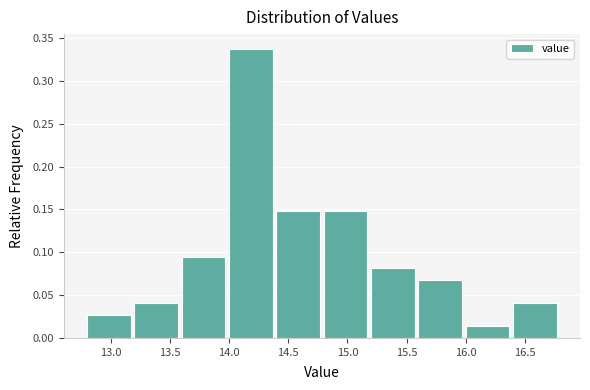

What is the height of the bar covering 15.6 to 16.0 on the x-axis? The values are not printed on the chart, so give them approximately, as read against the axis.

0.070